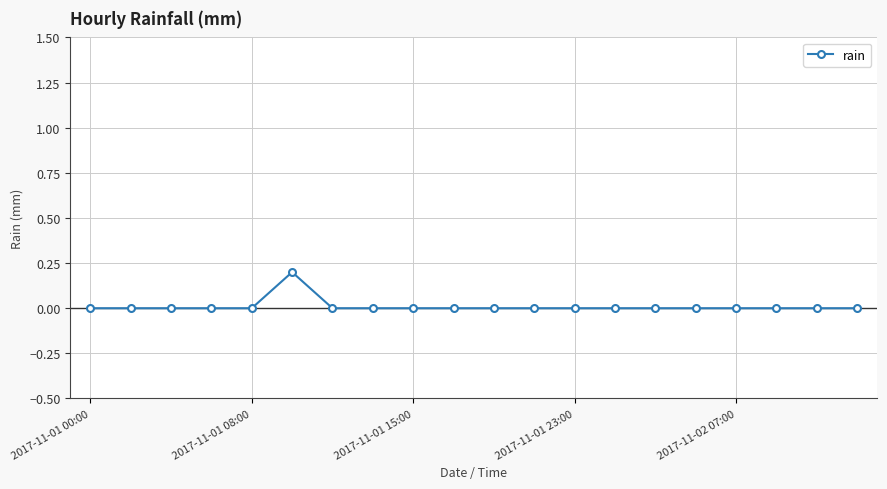

Reading right to left, list all the values displayed in this chart.

0.0	0.0	0.0	0.0	0.0	0.0	0.0	0.0	0.0	0.0	0.0	0.0	0.0	0.0	0.2	0.0	0.0	0.0	0.0	0.0